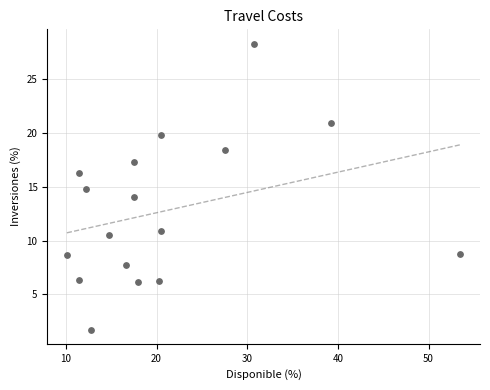

What is the range of X values (max minus min)?

43.4